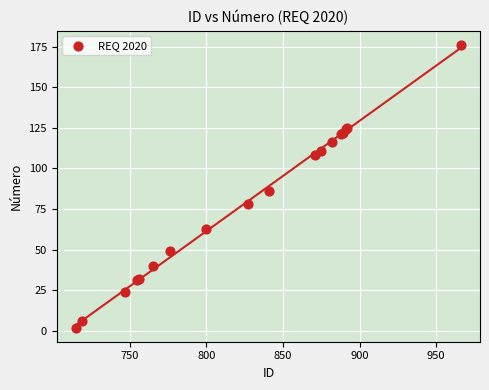

What Y value in the scatter plot is closest to 89?

86